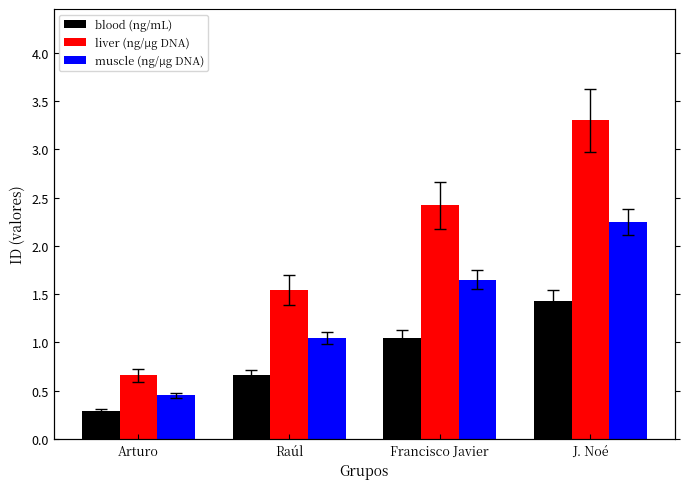

Rank the series by their average value, from highest to lowest.

liver (ng/µg DNA), muscle (ng/µg DNA), blood (ng/mL)